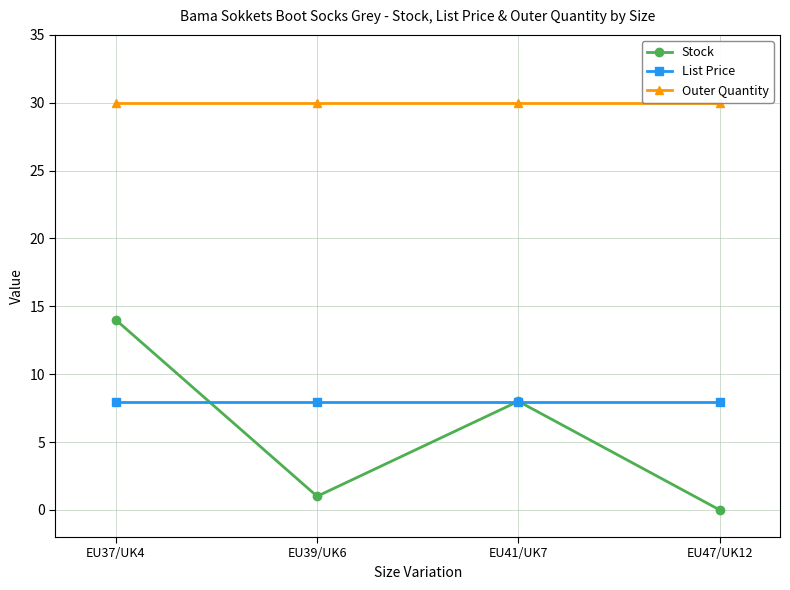

What is the value of the List Price point at the 2nd from the left?

8.0